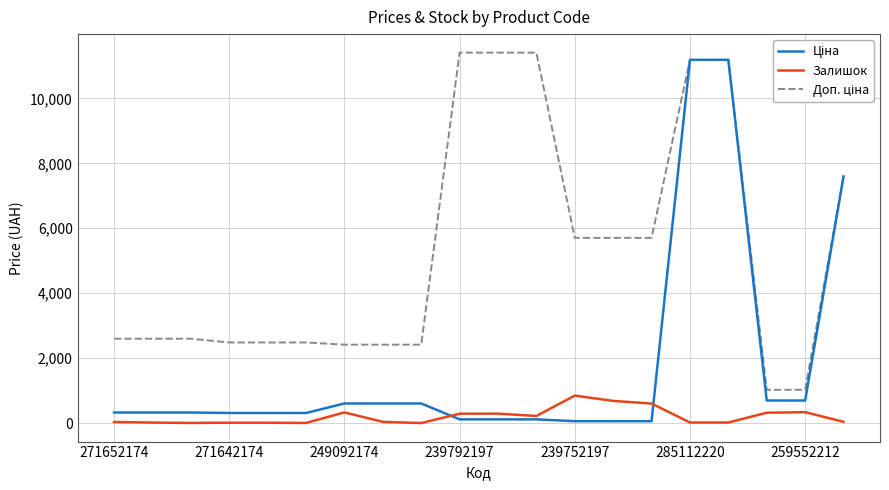

How many lines are shown in the chart?

3